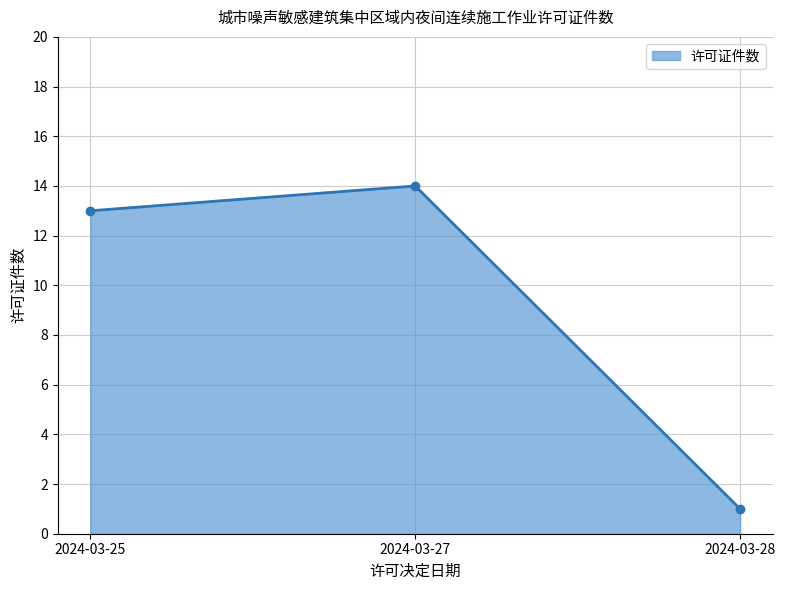

Which label corresponds to the smallest value in the chart?

2024-03-28